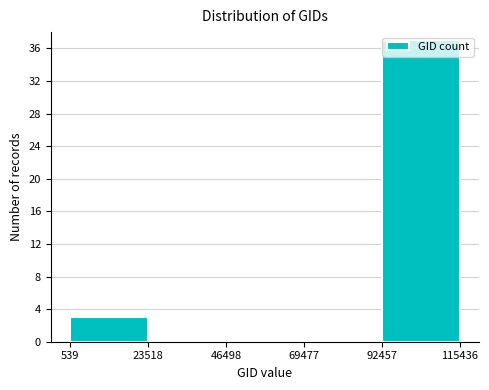

Reading left to right, transcribe this chart: for each bar, give the range it covers on the x-axis and its height. The values are not printed on the chart, so give them approximately, as read against the axis.

539 to 23518: 3
23518 to 46498: 0
46498 to 69477: 0
69477 to 92457: 0
92457 to 115436: 37